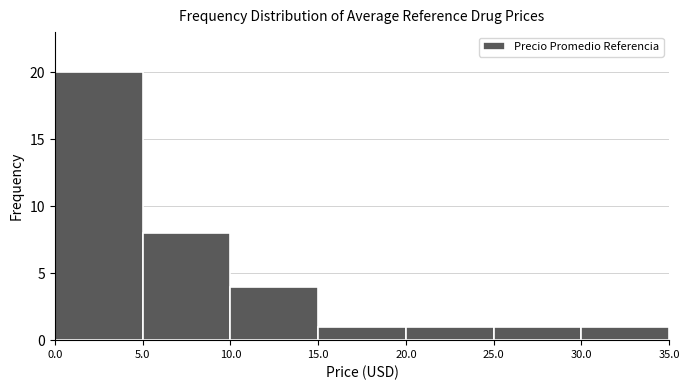

Over which range of the x-axis is the bar tallest?

0.0 to 5.0